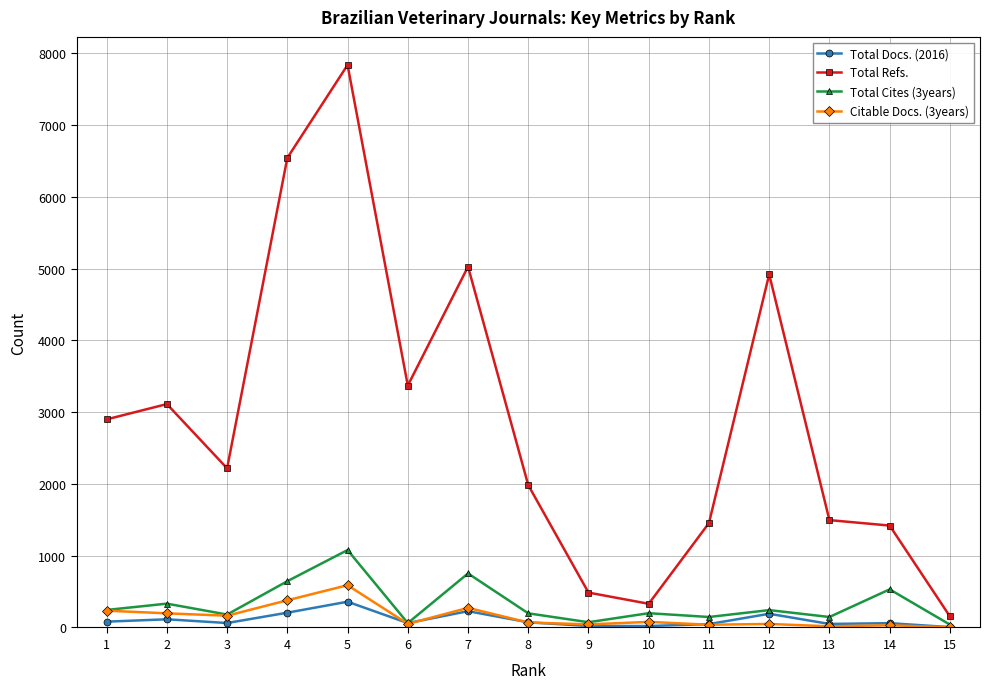

At how many categories does at least one series exceed 1181?

12